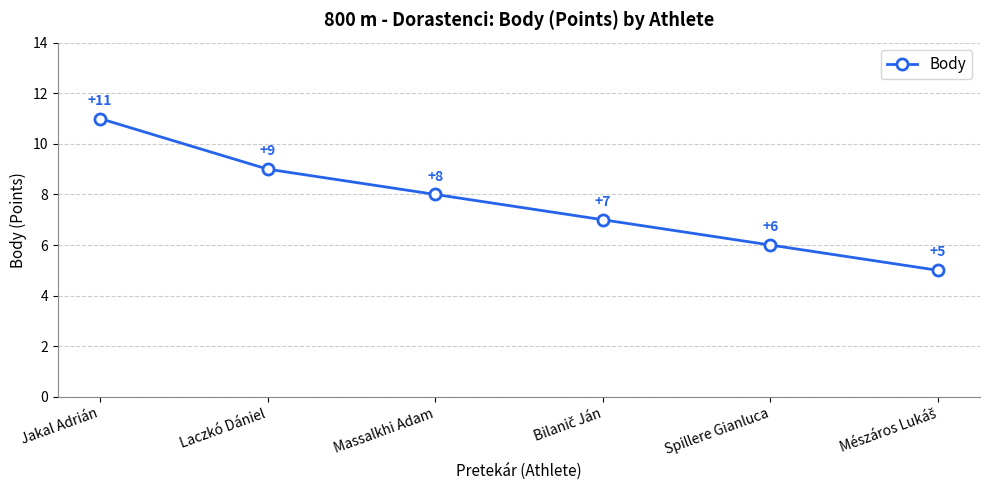

What is the difference between the maximum and second lowest values?

5